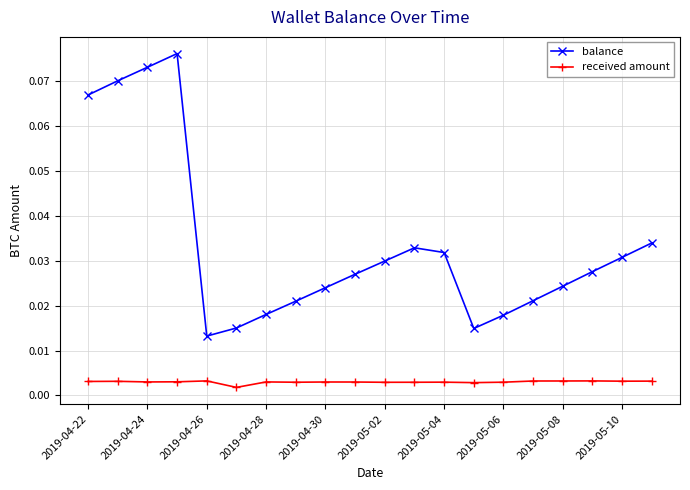

True or false: balance has more than 1 points higher than both neighbors.

True